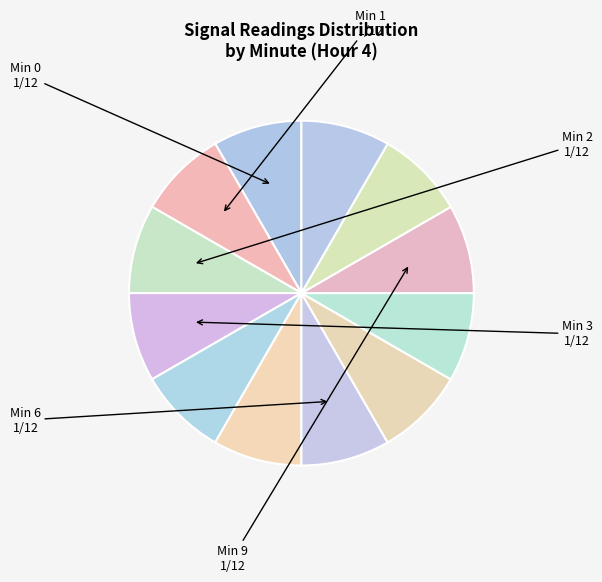

How many slices are in this pie chart?

12